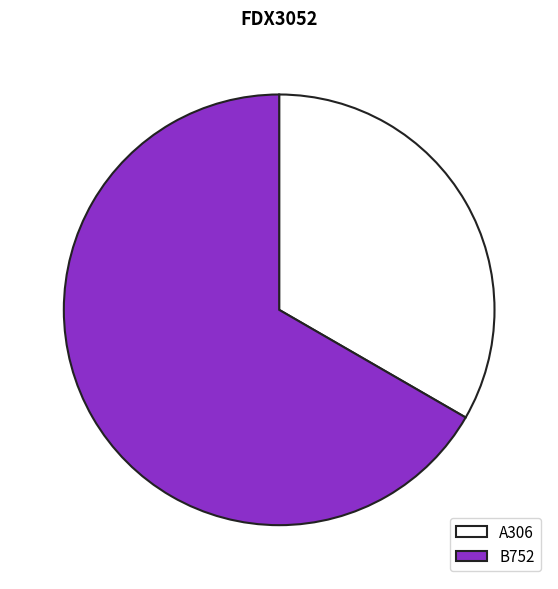

True or false: A306 accounts for 26% of the total.

False